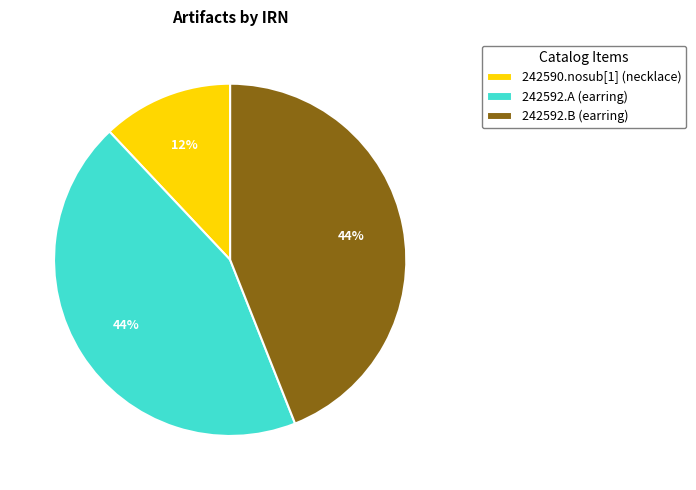

Is there any slice that represents more than half of the pie?

No